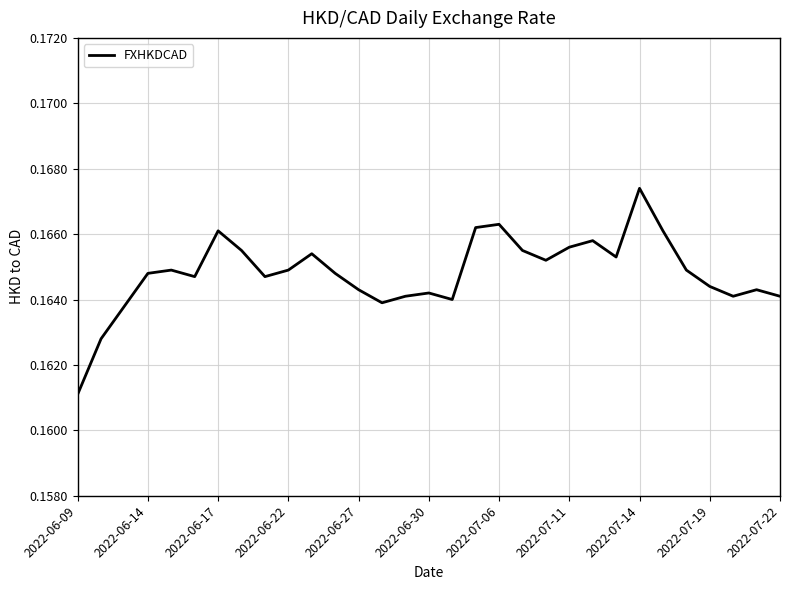

True or false: the data shows 0.3 at 2022-07-22.

False